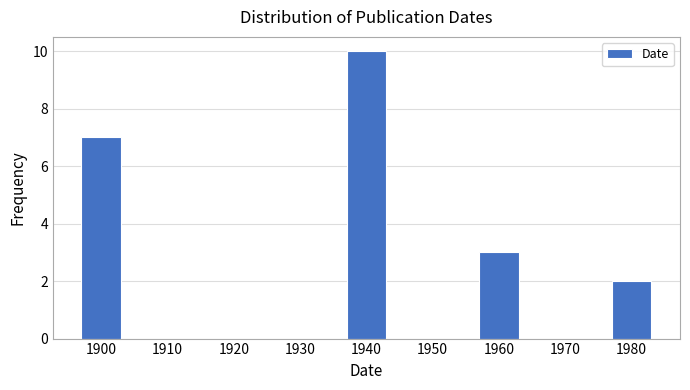

Reading left to right, what are all the values shown in this chart?

1900=7	1910=0	1920=0	1930=0	1940=10	1950=0	1960=3	1970=0	1980=2